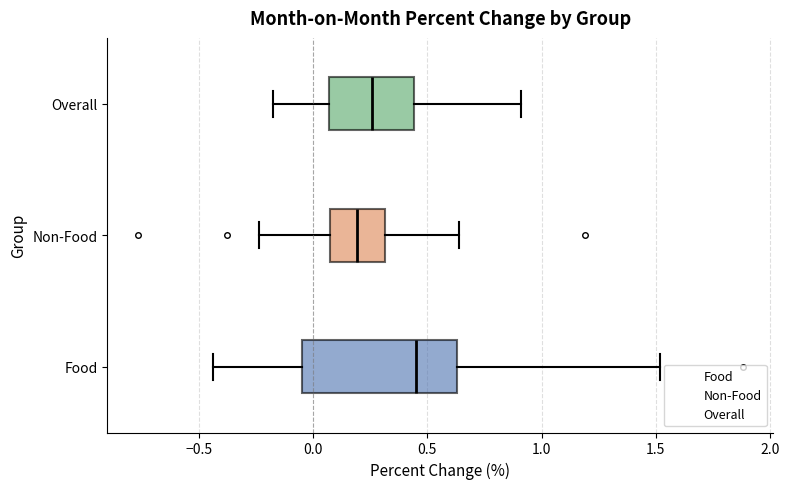

Reading bottom to top, read every box against the x-axis: the position of its median line, the range the box covers, and the ends of its whiskers. The values are not printed on the chart, so give them approximately, as read against the axis.

Food: median 0.45, box -0.05 to 0.65, whiskers -0.45 to 1.50
Non-Food: median 0.20, box 0.05 to 0.30, whiskers -0.25 to 0.65
Overall: median 0.25, box 0.05 to 0.45, whiskers -0.15 to 0.90